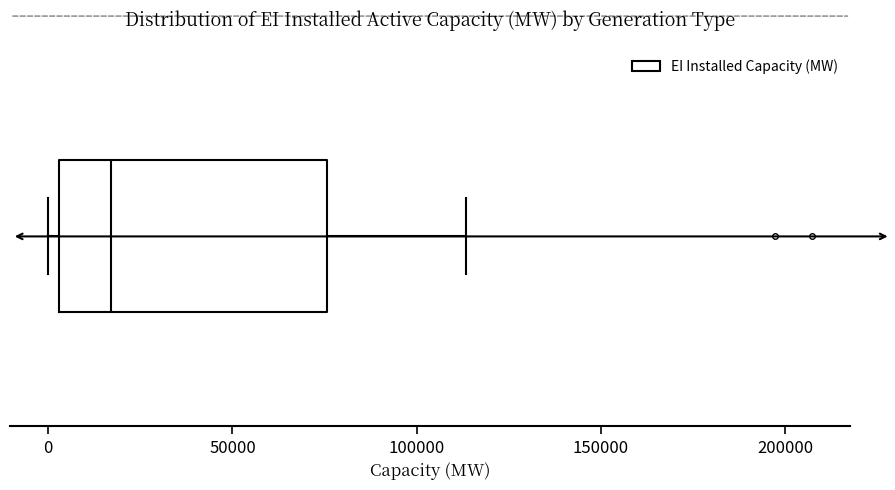

Where does the median line of the box sit on the x-axis? The values are not printed on the chart, so give them approximately, as read against the axis.

15000